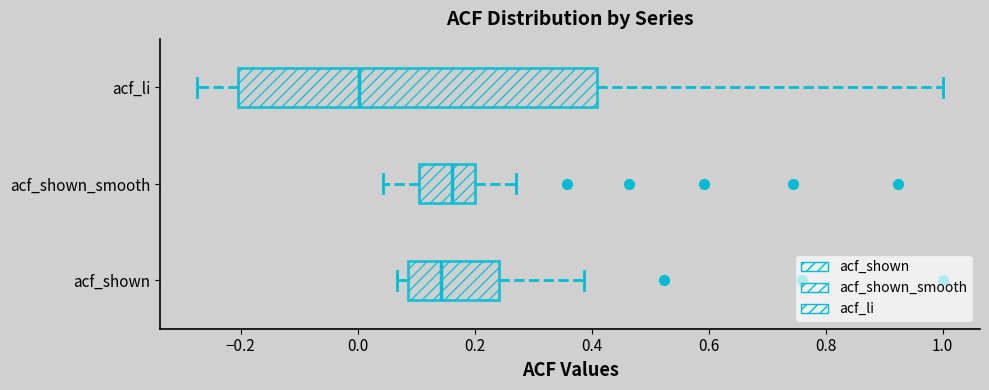

Which box is the widest, from its left edge to its right edge?

acf_li